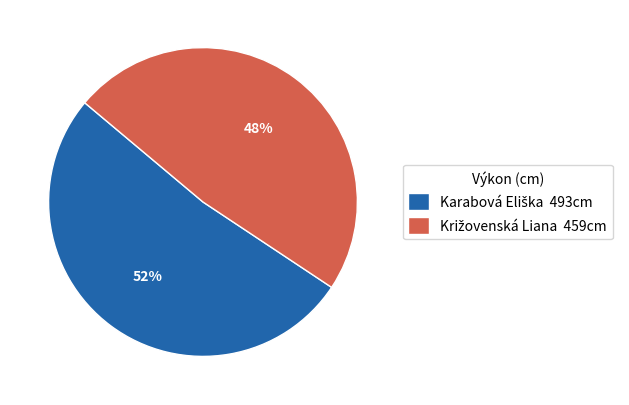

To the nearest percent, what is the average slice percentage?

50%